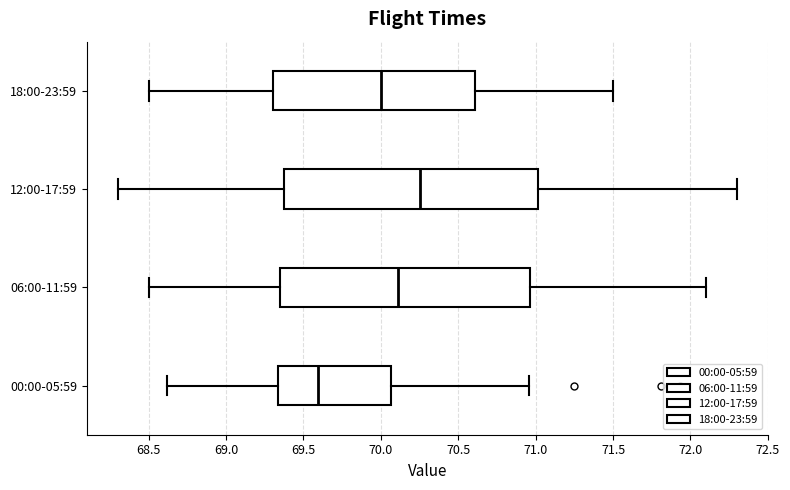

Where does the left whisker of the box for 12:00-17:59 end on the x-axis? The values are not printed on the chart, so give them approximately, as read against the axis.

68.30